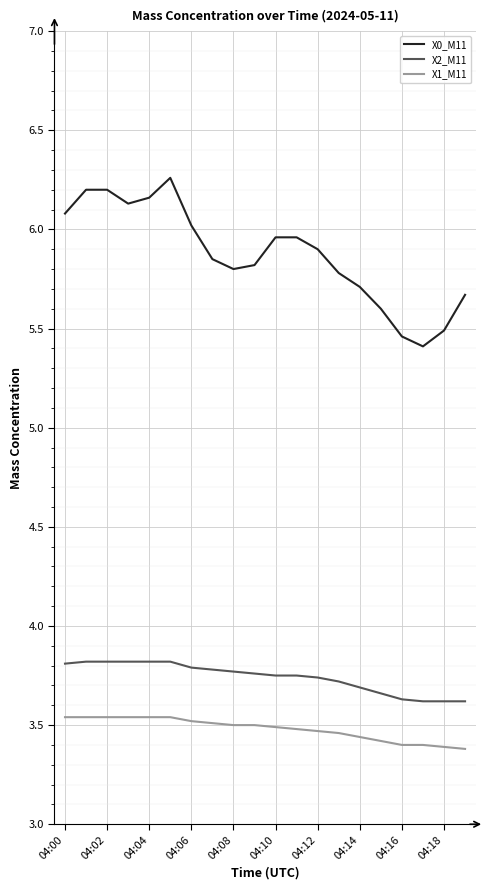

How many lines are shown in the chart?

3